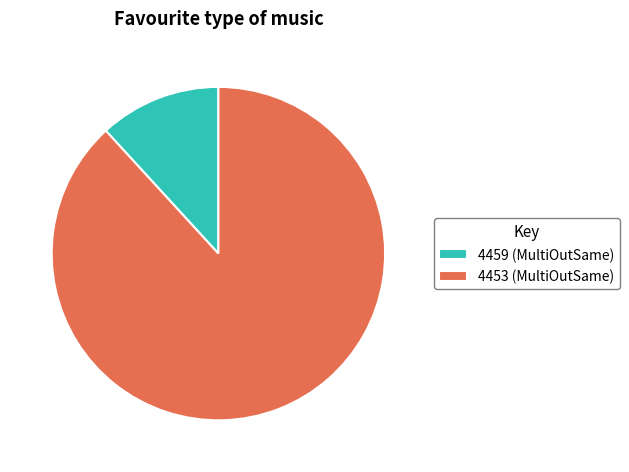

Is 4459 the majority of the pie?

No